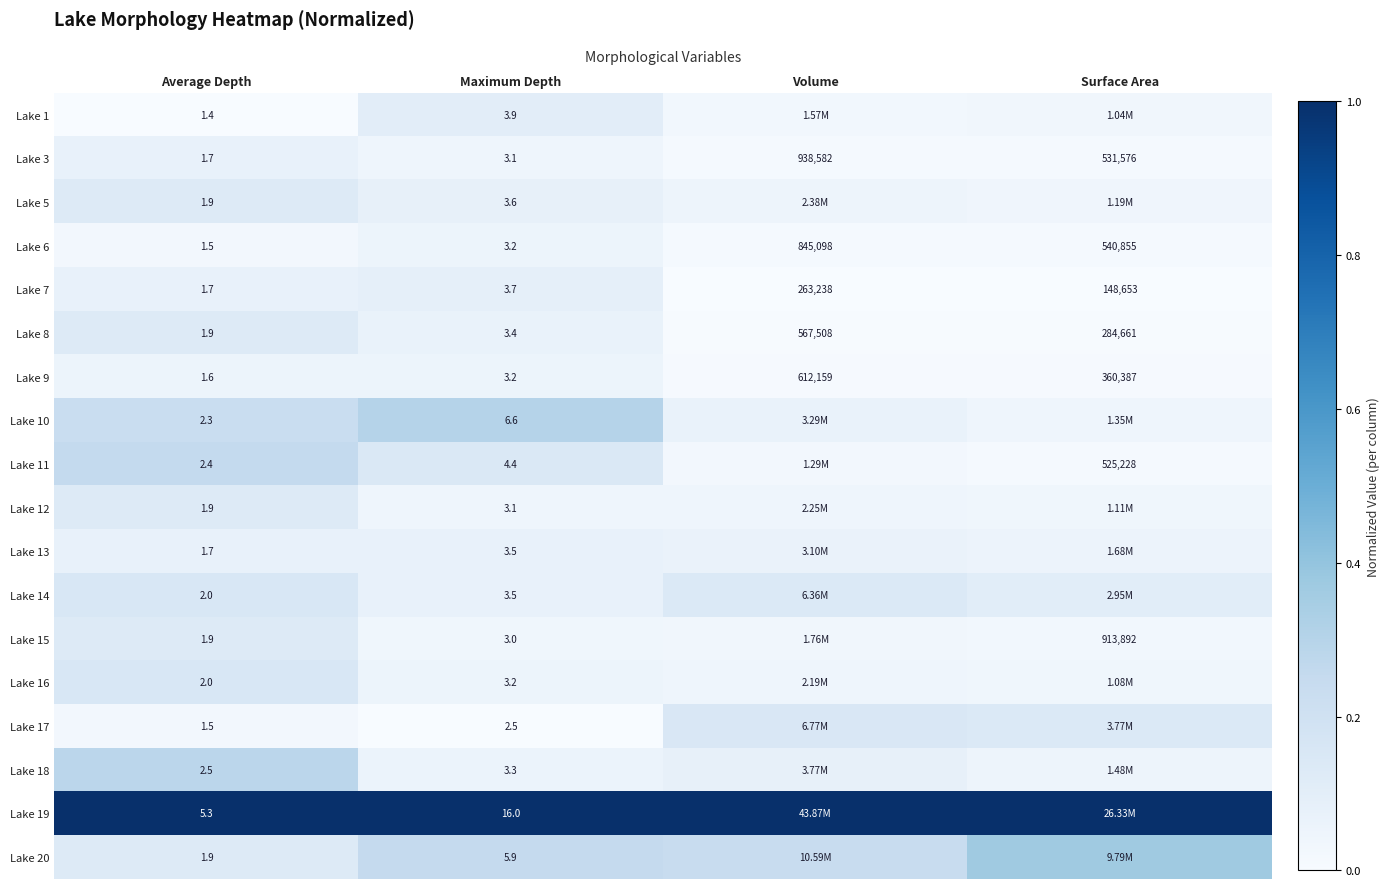

Is the value of Lake 9 at Average Depth greater than the value of Lake 15 at Surface Area?

No